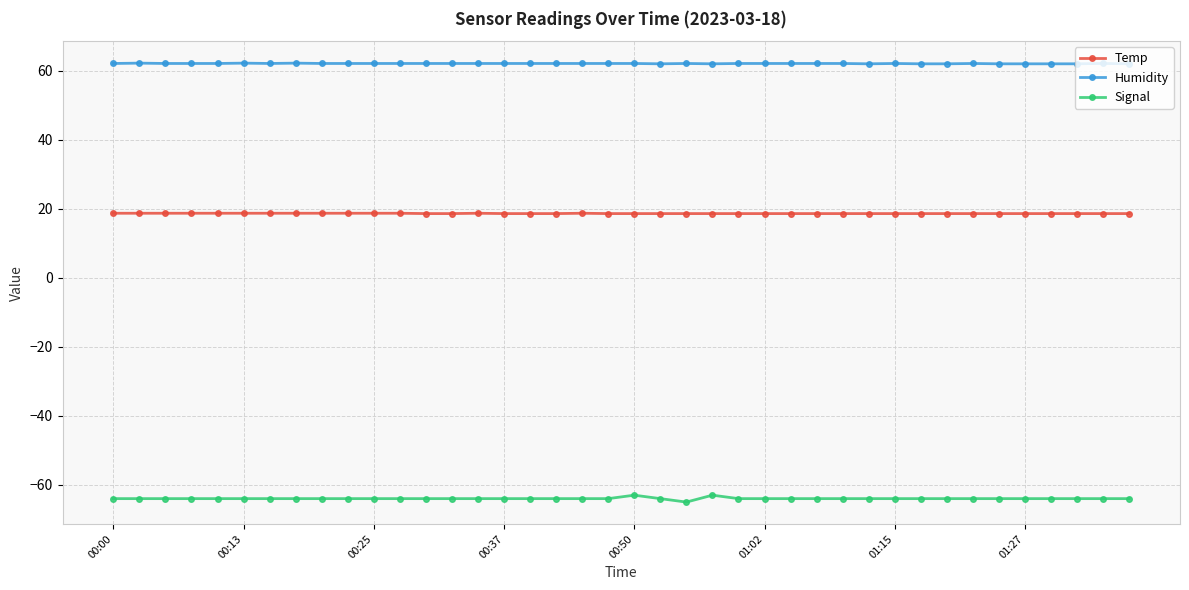

Which series has the largest total across all categories?

Humidity